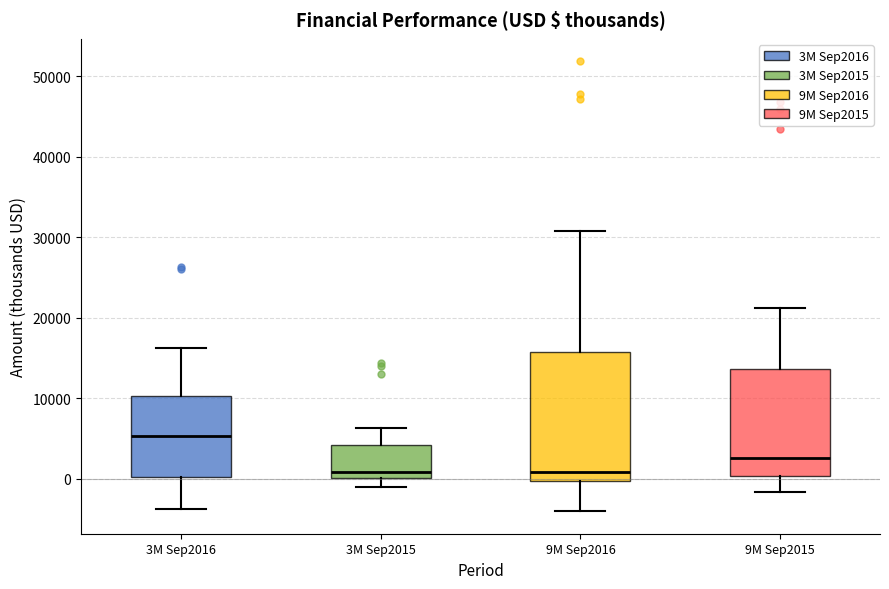

Where does the median line of the box for 3M Sep2015 sit on the y-axis? The values are not printed on the chart, so give them approximately, as read against the axis.

1000